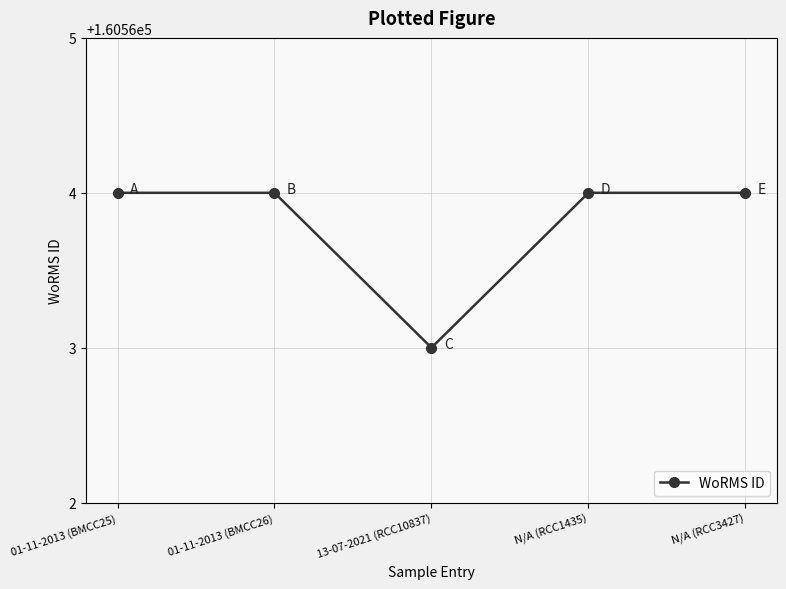

Reading left to right, list all the values displayed in this chart.

01-11-2013 (BMCC25)=160564	01-11-2013 (BMCC26)=160564	13-07-2021 (RCC10837)=160563	N/A (RCC1435)=160564	N/A (RCC3427)=160564